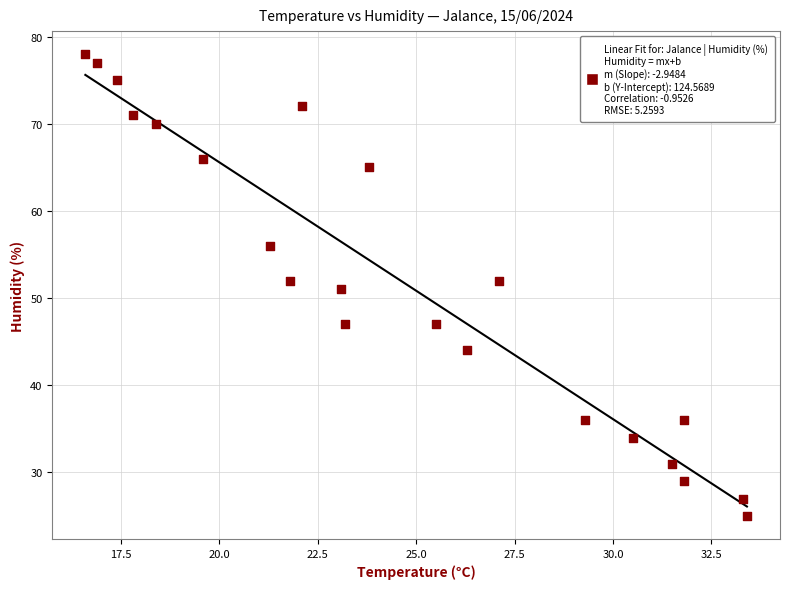

What is the range of Y values (max minus min)?

53